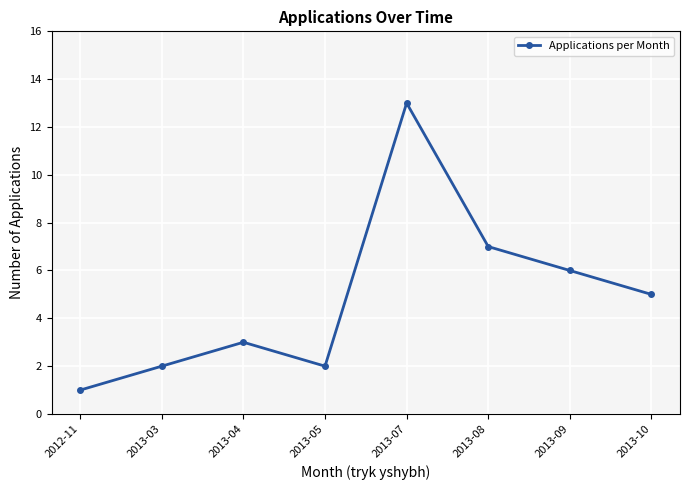

What is the difference between the maximum and minimum values?

12